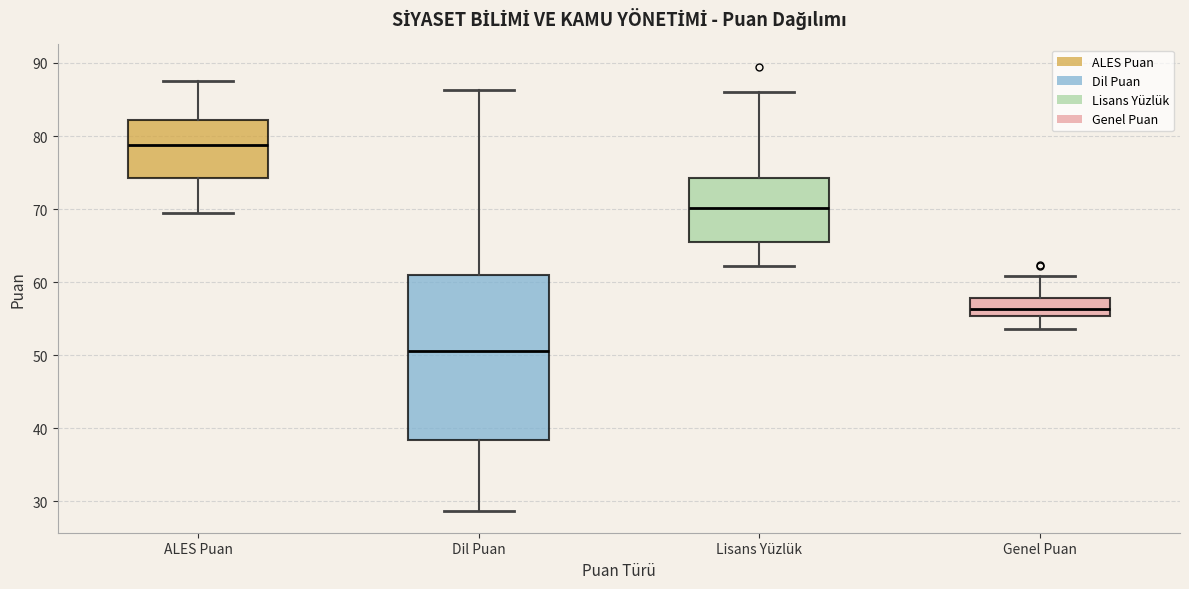

Which box has the lowest median line?

Dil Puan